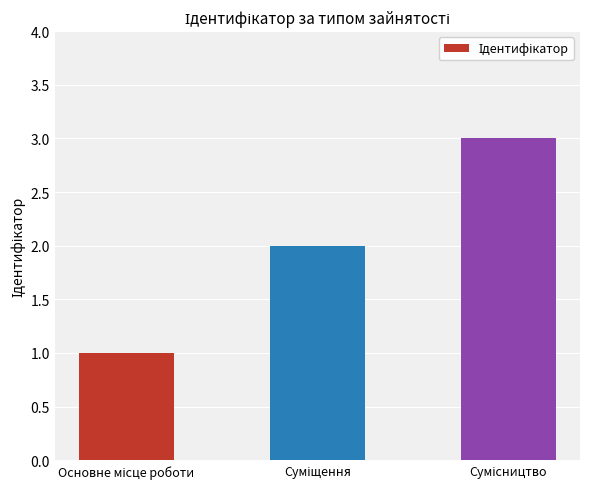

How many values are between 1 and 3?

3